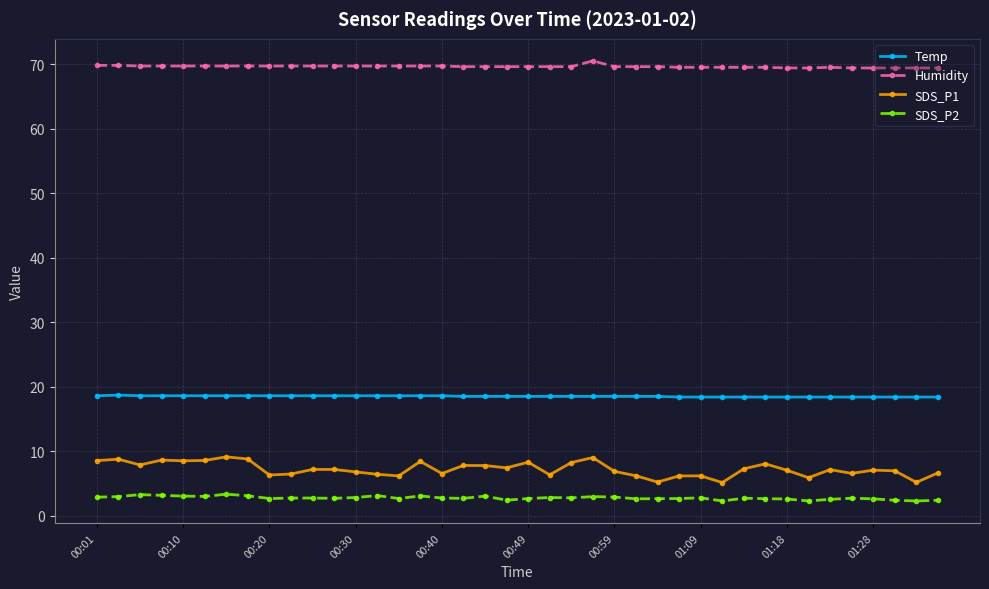

What is the average value of the SDS_P2 series?

2.8